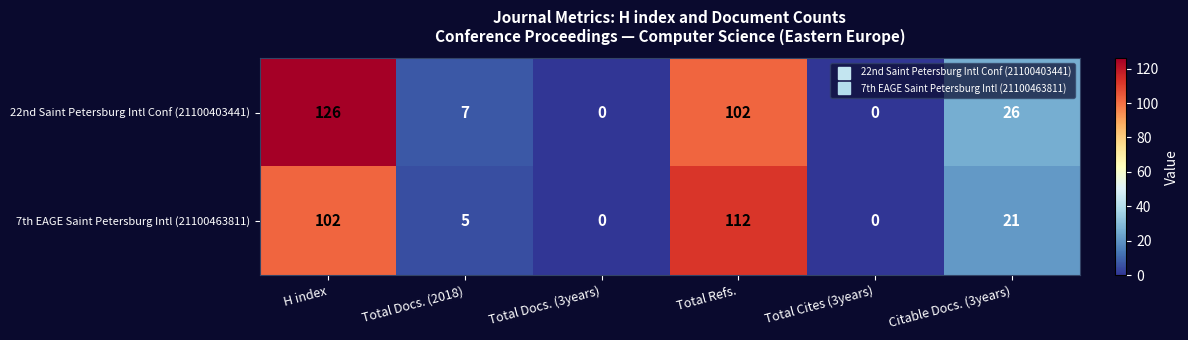

At which label does 7th EAGE Saint Petersburg Intl (21100463811) first exceed 21?

H index